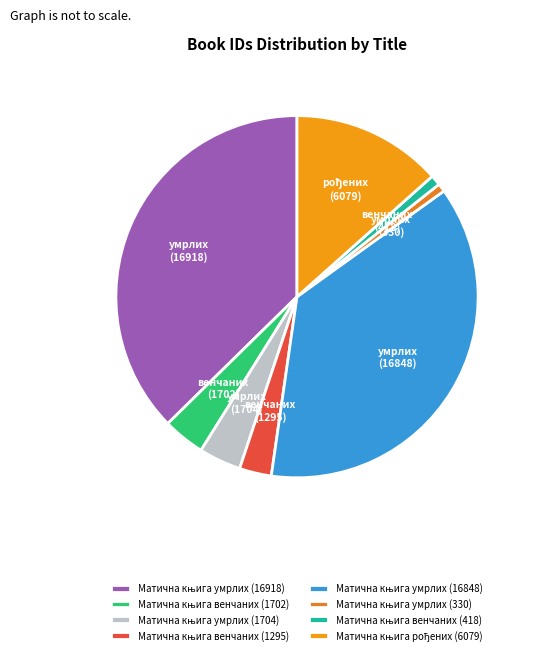

How many slices are in this pie chart?

8